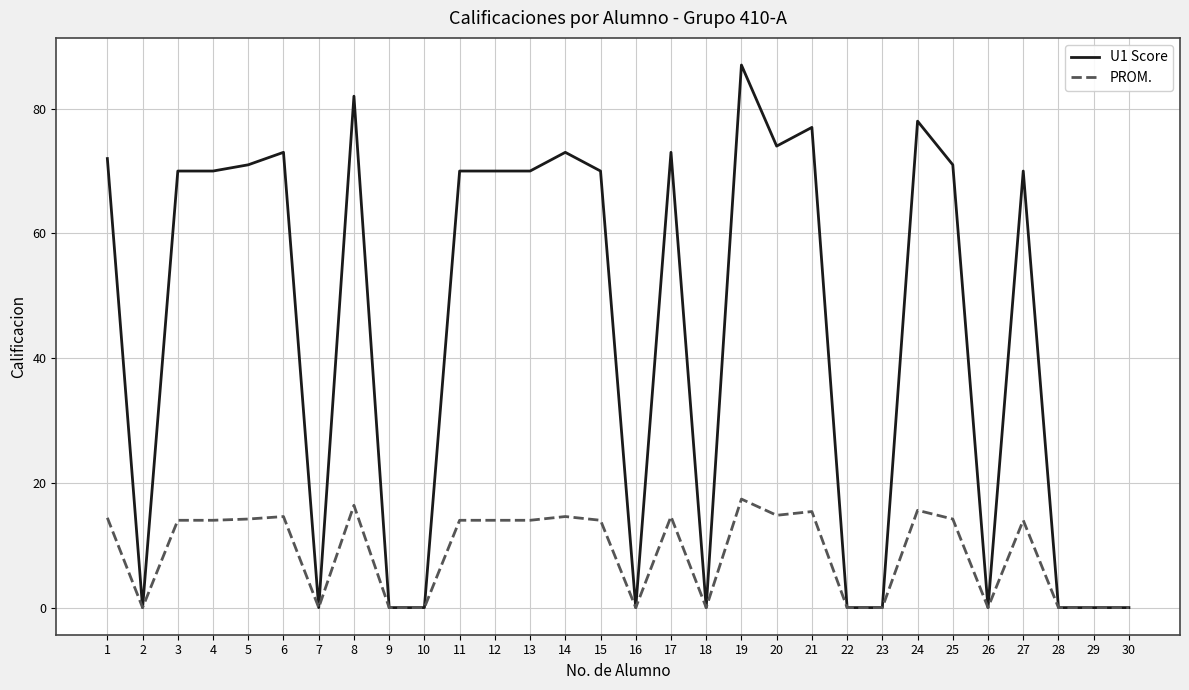

Which series has the largest range (max minus min)?

U1 Score